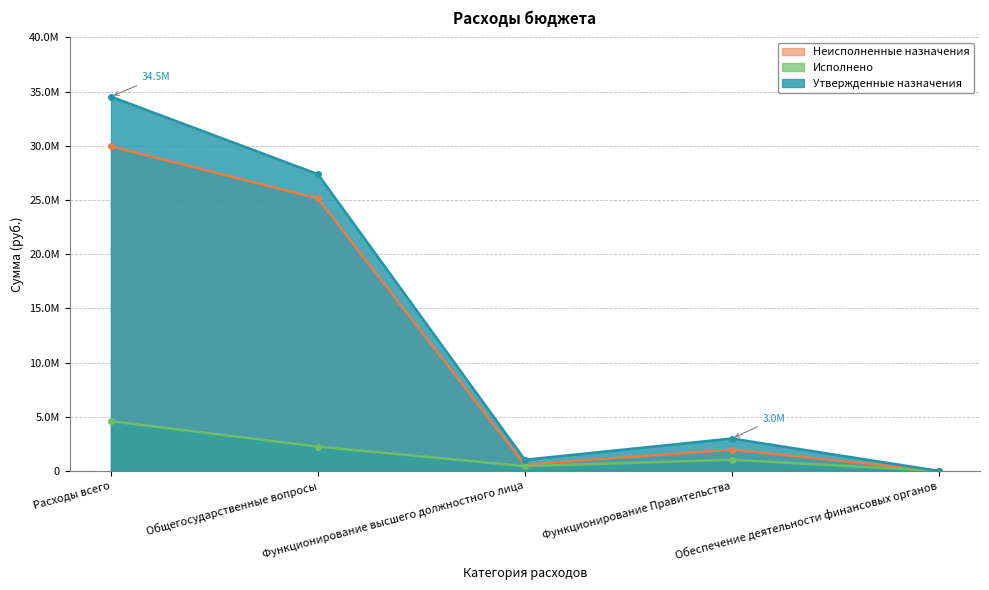

Rank the categories by Исполнено value from lowest to highest.

Обеспечение деятельности финансовых органов, Функционирование высшего должностного лица, Функционирование Правительства, Общегосударственные вопросы, Расходы всего